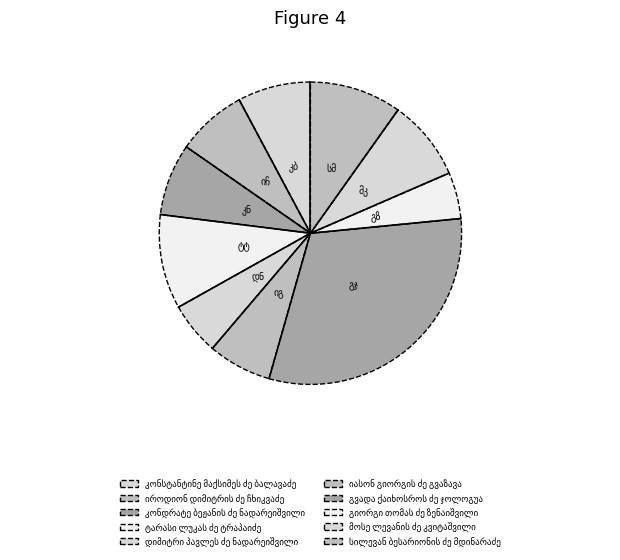

What percentage is the სილევან ბესარიონის ძე მდინარაძე slice, to the nearest percent?

10%